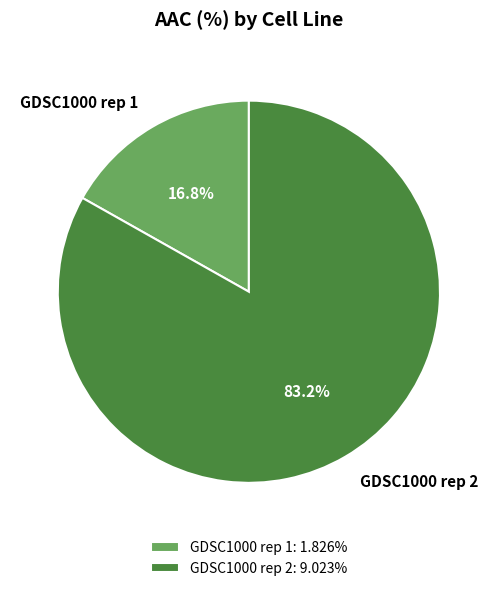

Combined, do GDSC1000 rep 1 and GDSC1000 rep 2 account for over 50%?

Yes